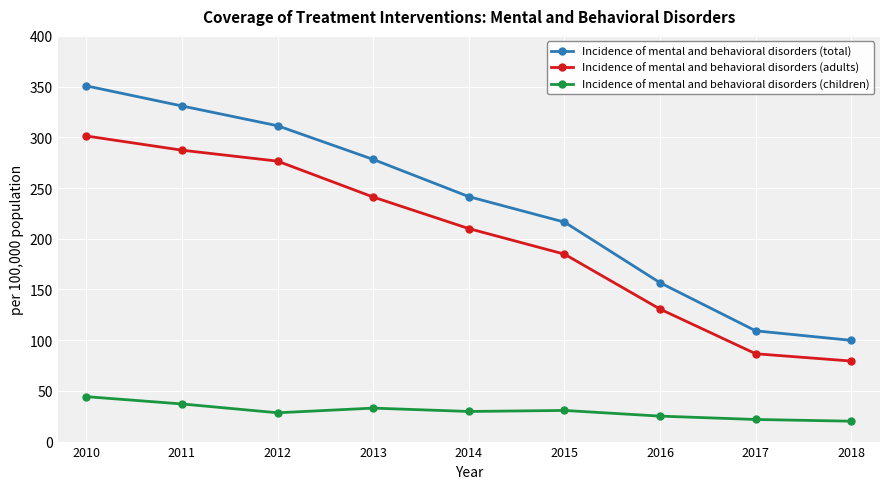

Does the chart display data point markers on the line(s)?

Yes